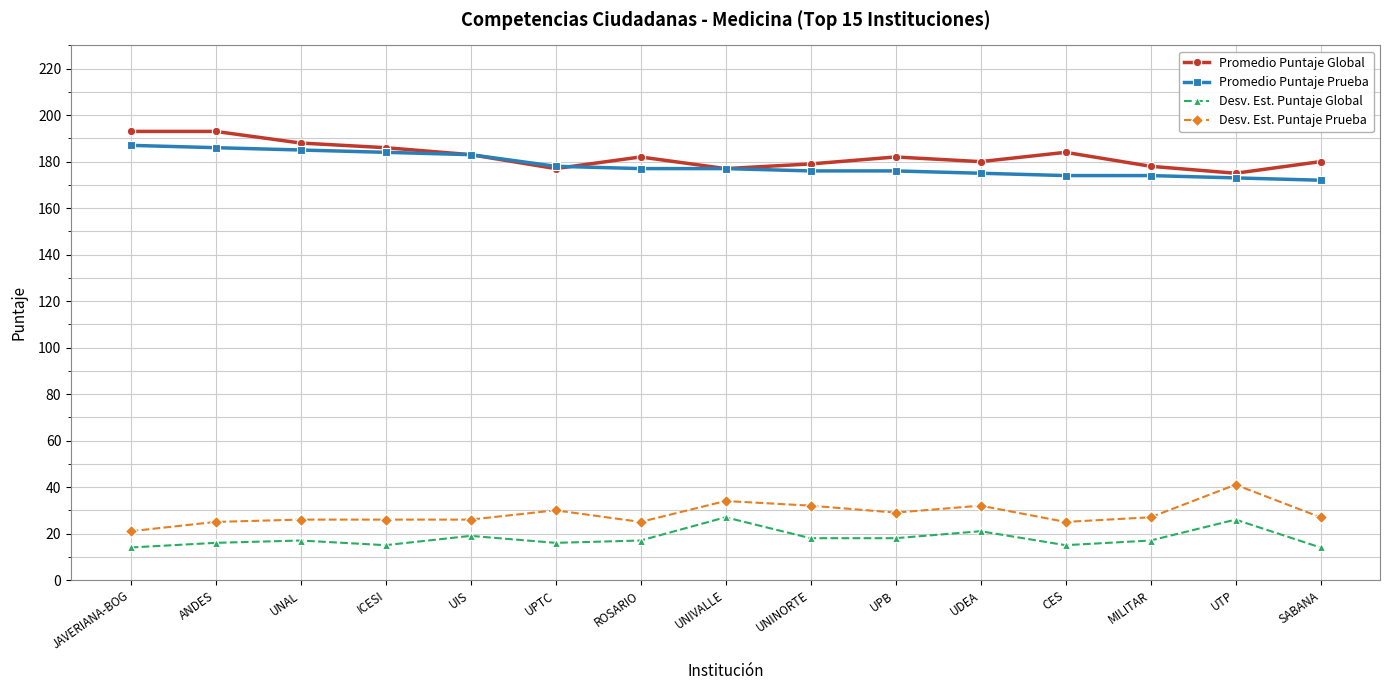

Does the chart display data point markers on the line(s)?

Yes